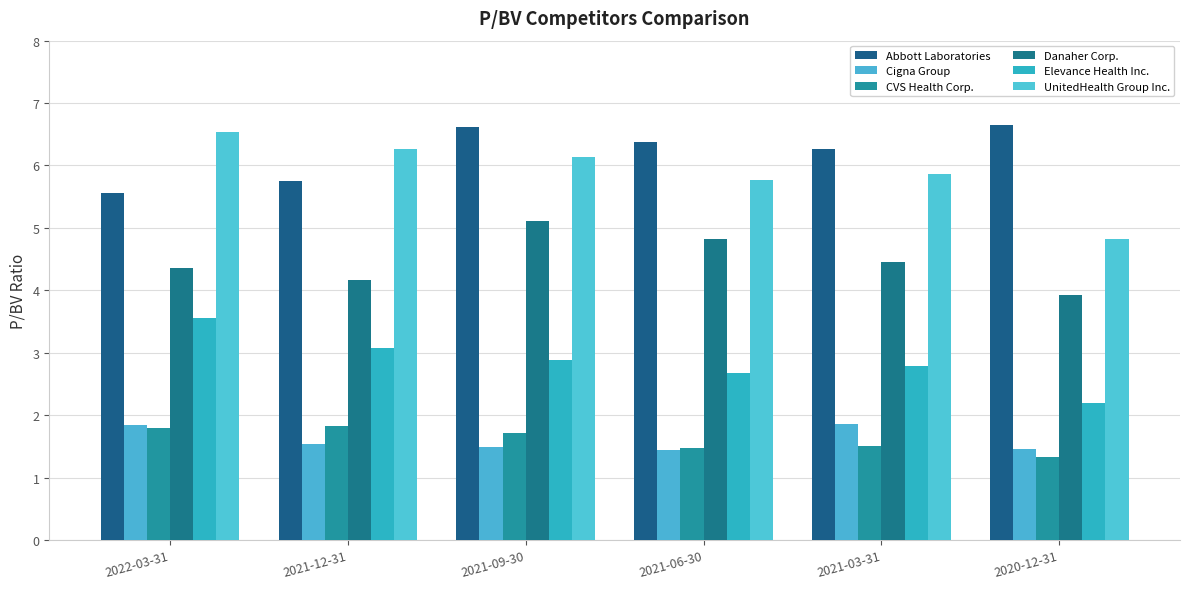

Is it true that CVS Health Corp. equals 0.5 at 2021-03-31?

False